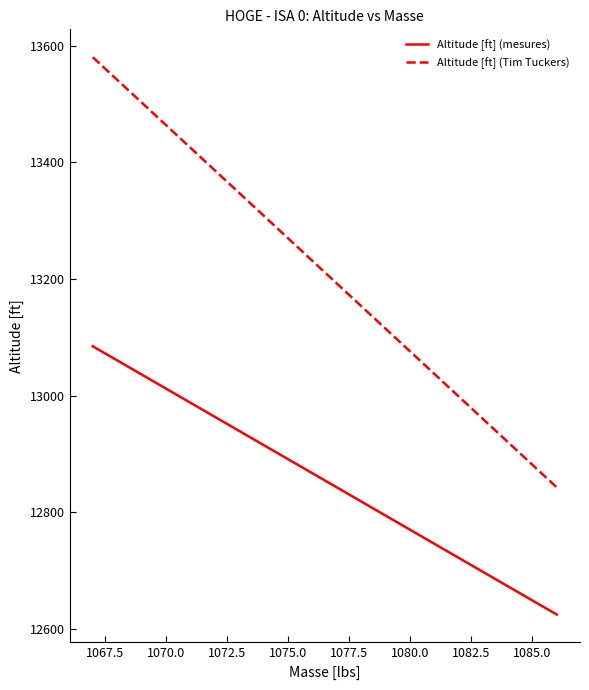

Which series has the largest total across all categories?

Altitude [ft] (Tim Tuckers)